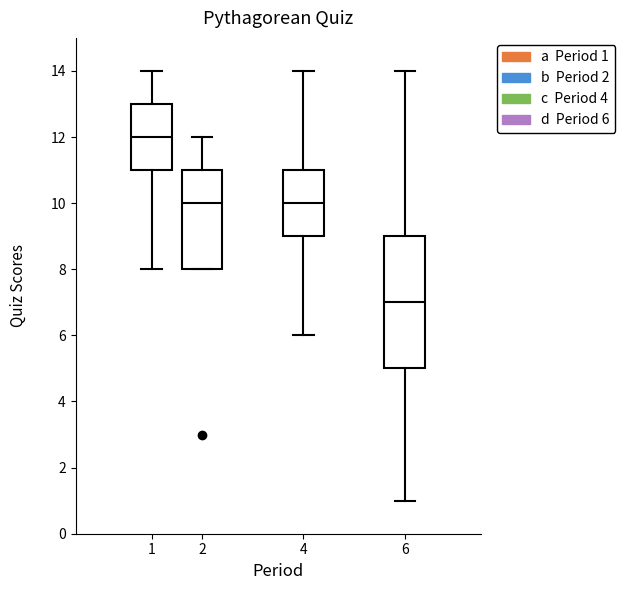

Which box's median line is the highest?

1